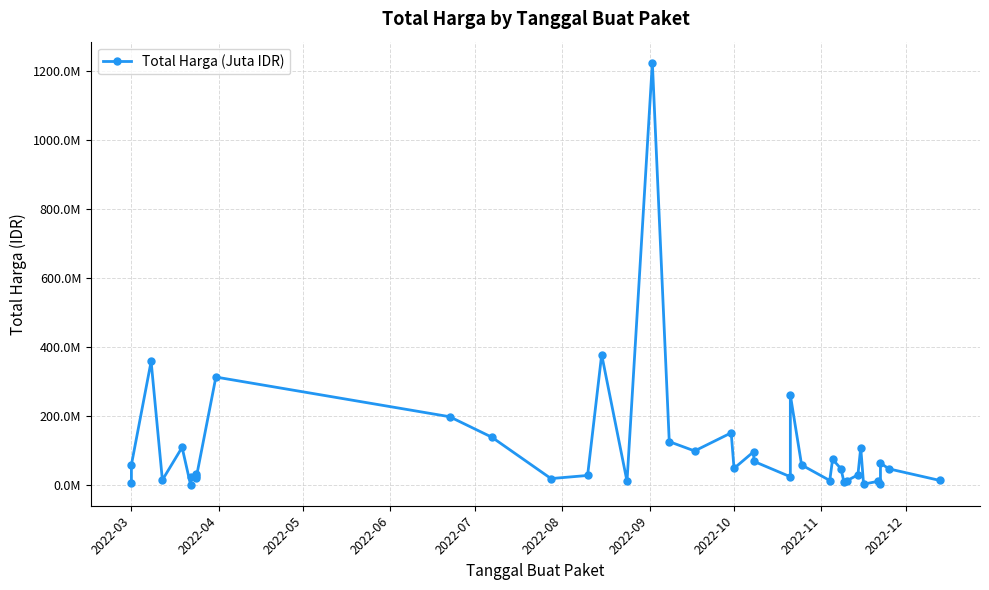

What is the value of the 32nd point from the left?

13442000